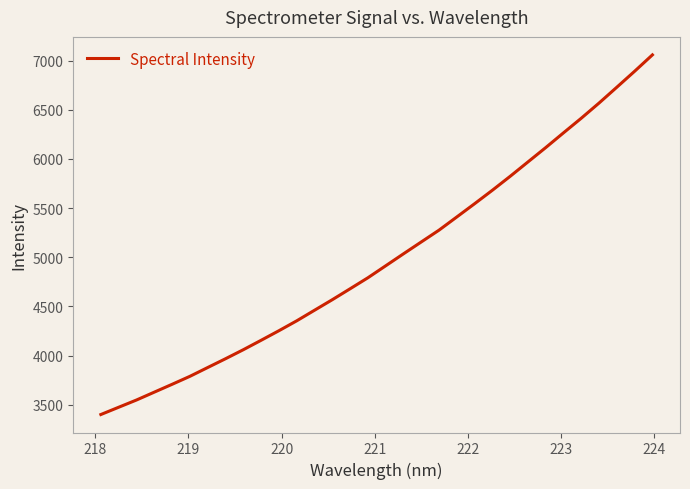

What is the smallest value displayed?

3399.5